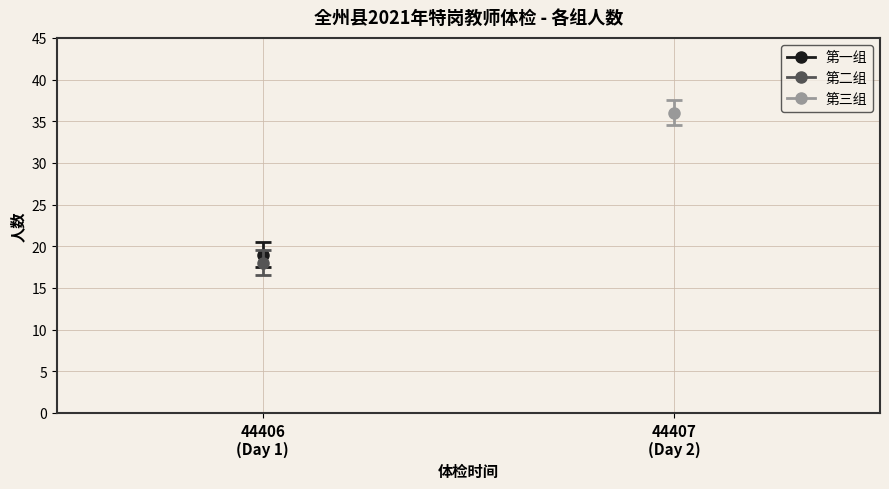

What is the label of the 2nd point from the left?

44407
(Day 2)